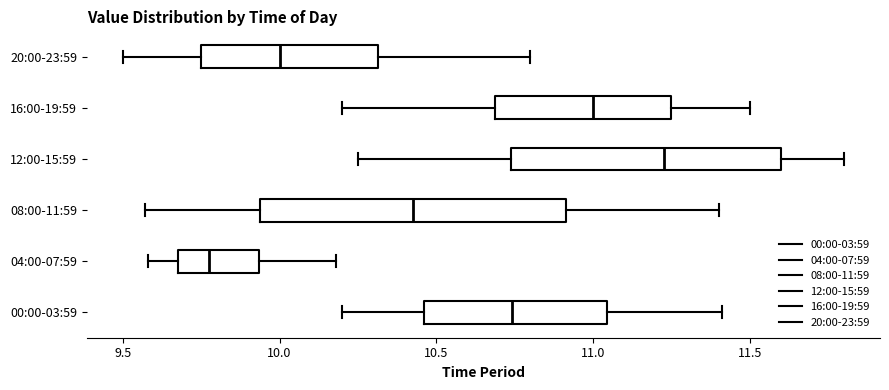

Reading bottom to top, read every box against the x-axis: the position of its median line, the range the box covers, and the ends of its whiskers. The values are not printed on the chart, so give them approximately, as read against the axis.

00:00-03:59: median 10.75, box 10.45 to 11.05, whiskers 10.20 to 11.40
04:00-07:59: median 9.80, box 9.70 to 9.95, whiskers 9.60 to 10.20
08:00-11:59: median 10.45, box 9.95 to 10.90, whiskers 9.55 to 11.40
12:00-15:59: median 11.25, box 10.75 to 11.60, whiskers 10.25 to 11.80
16:00-19:59: median 11.00, box 10.70 to 11.25, whiskers 10.20 to 11.50
20:00-23:59: median 10.00, box 9.75 to 10.30, whiskers 9.50 to 10.80